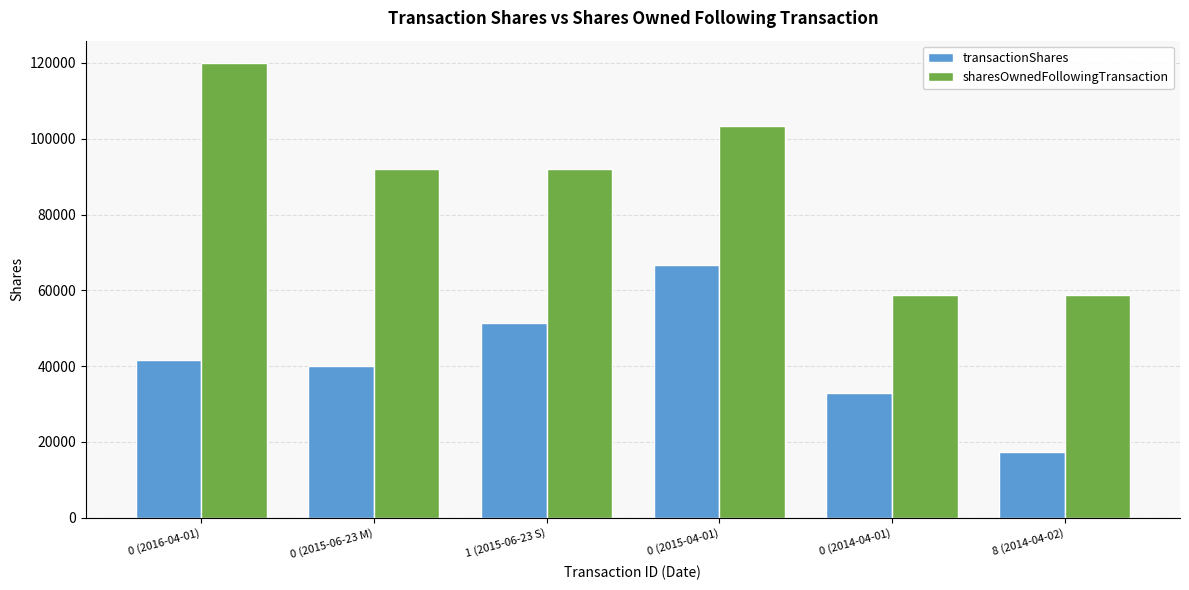

At how many categories does at least one series exceed 60389?

4